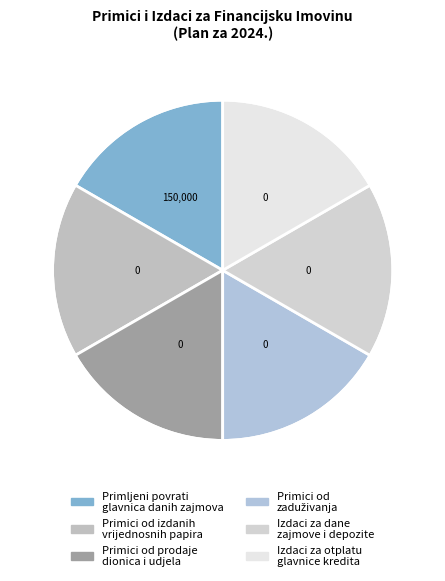

The Primici od prodaje dionica i udjela slice represents 0% of the pie. True or false?

True